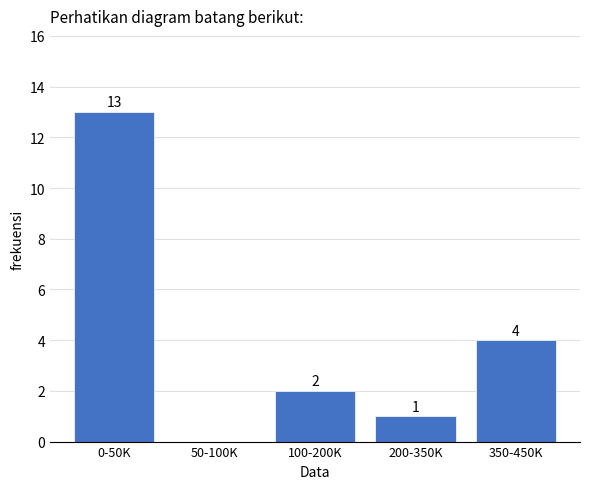

Reading left to right, what are all the values shown in this chart?

0-50K=13	50-100K=0	100-200K=2	200-350K=1	350-450K=4